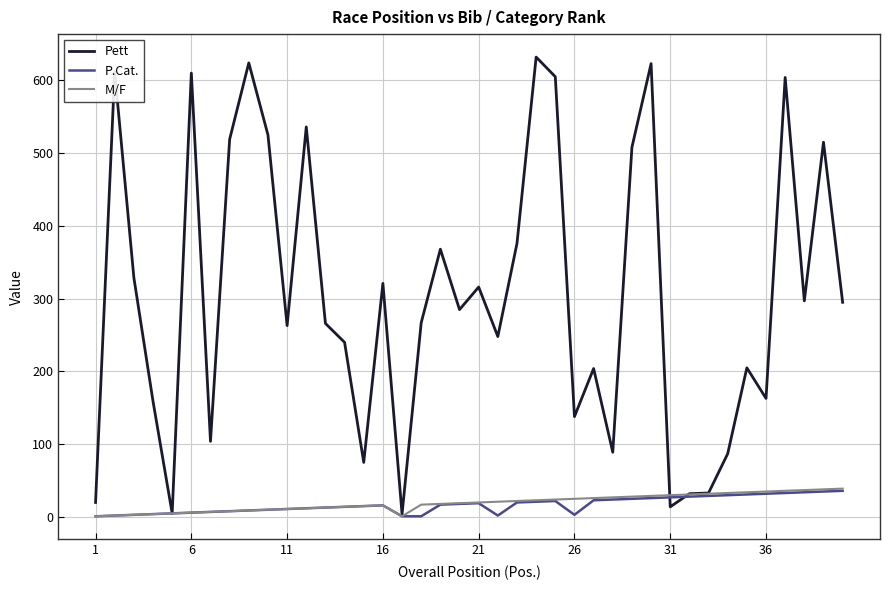

Which series has the largest total across all categories?

Pett